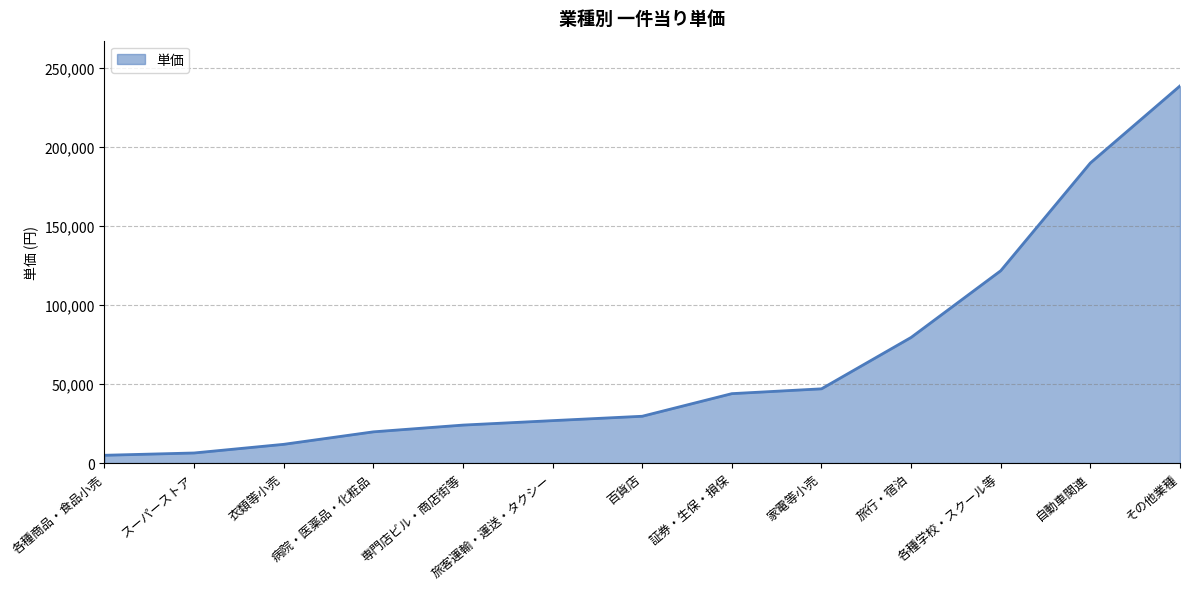

What is the ratio of the value at 衣類等小売 to the value at 証券・生保・損保?

0.3